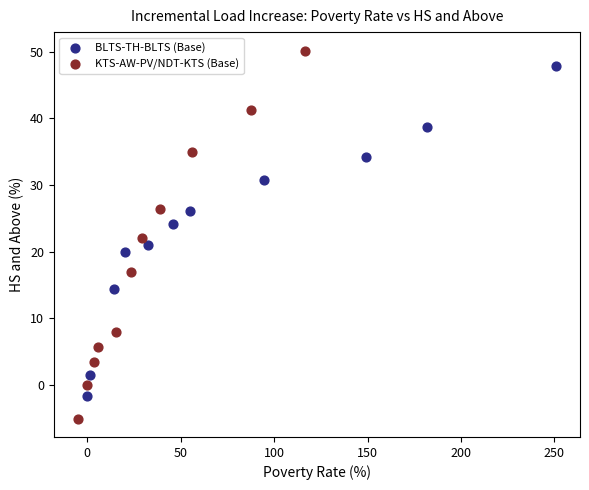

Which series contains the lowest Y value?

KTS-AW-PV/NDT-KTS (Base)